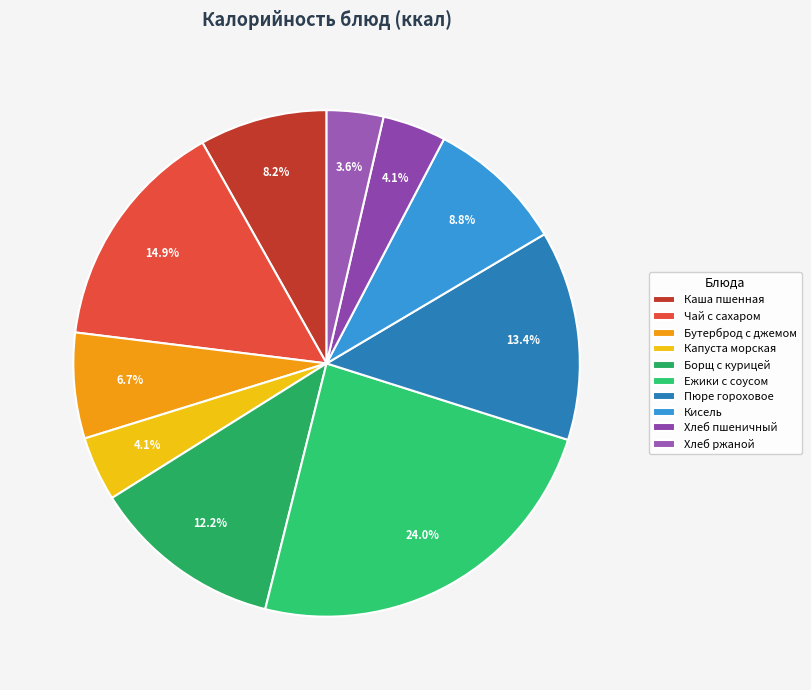

What is the smallest slice in the pie chart?

Хлеб ржаной